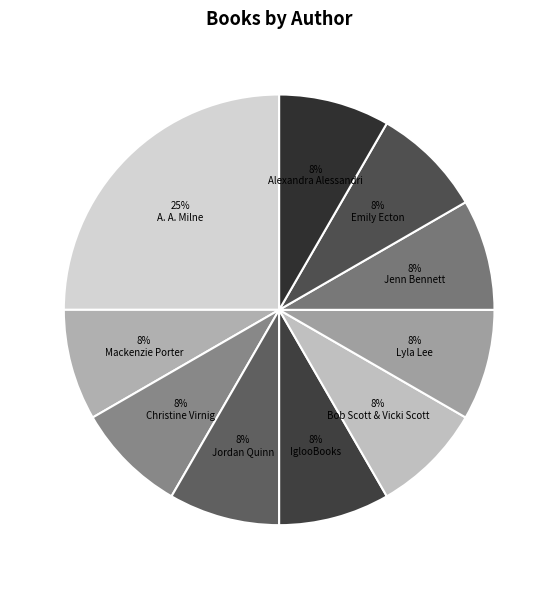

Approximately how many times larger is the value at Mackenzie Porter compared to Bob Scott & Vicki Scott?

1.0